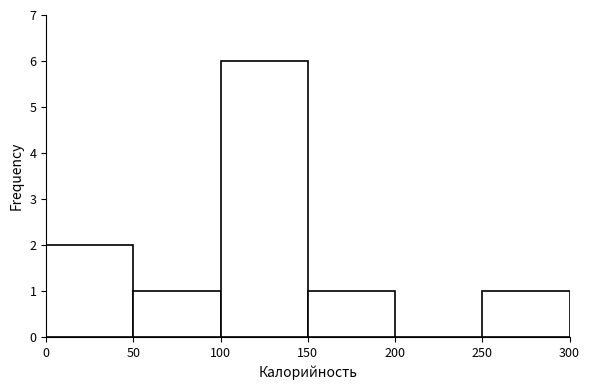

Reading left to right, list every bar in this chart as the range it spans on the x-axis followed by its height. The values are not printed on the chart, so give them approximately, as read against the axis.

0 to 50: 2
50 to 100: 1
100 to 150: 6
150 to 200: 1
200 to 250: 0
250 to 300: 1